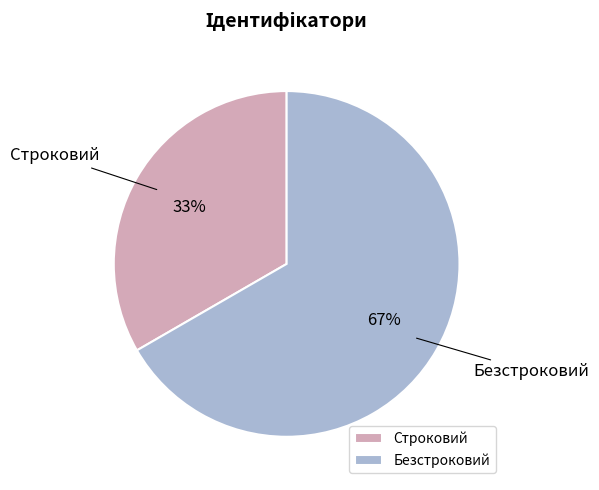

To the nearest percent, what is the combined percentage of Строковий and Безстроковий?

100%